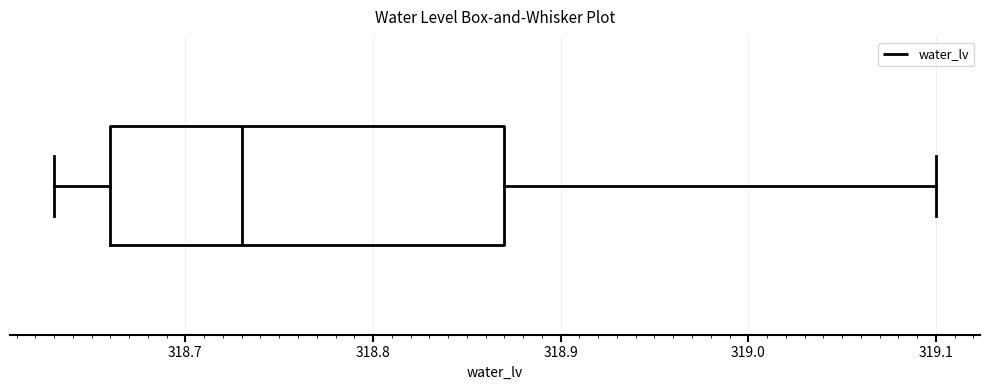

Where does the median line of the box sit on the x-axis? The values are not printed on the chart, so give them approximately, as read against the axis.

318.73